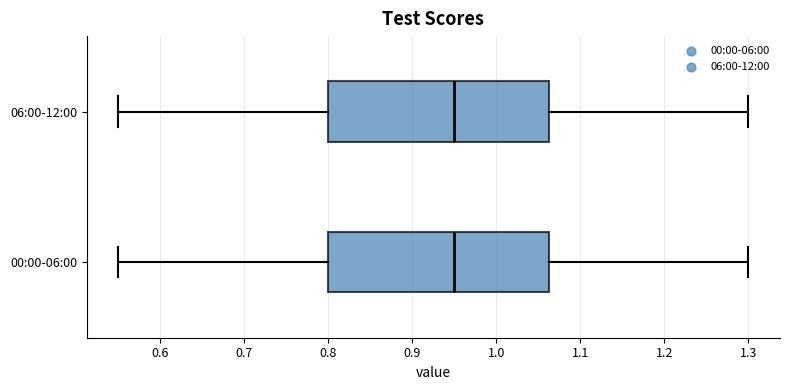

Reading bottom to top, transcribe this box plot: for each box, give where its median line is, the range the box spans, and where its two whiskers end, as read against the x-axis. The values are not printed on the chart, so give them approximately, as read against the axis.

00:00-06:00: median 0.95, box 0.80 to 1.06, whiskers 0.55 to 1.30
06:00-12:00: median 0.95, box 0.80 to 1.06, whiskers 0.55 to 1.30